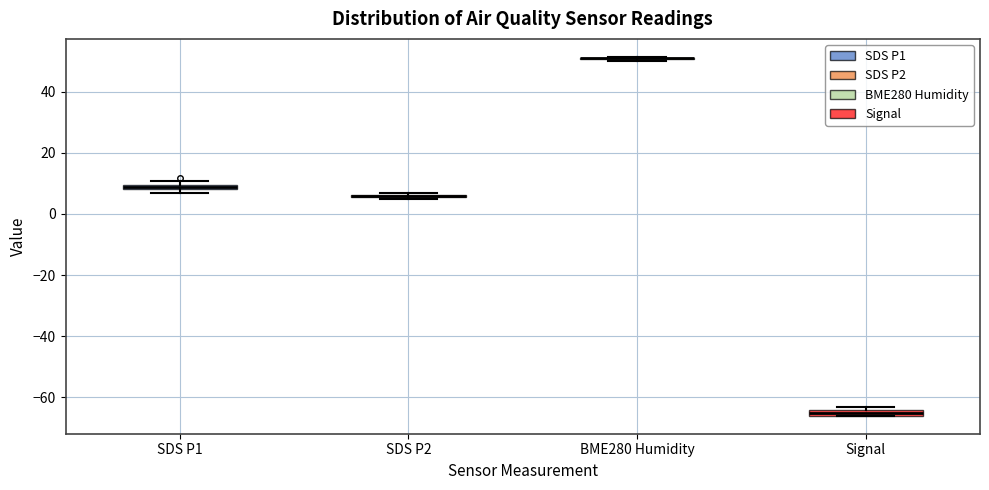

Where is the lower edge of the box for Signal on the y-axis? The values are not printed on the chart, so give them approximately, as read against the axis.

-66